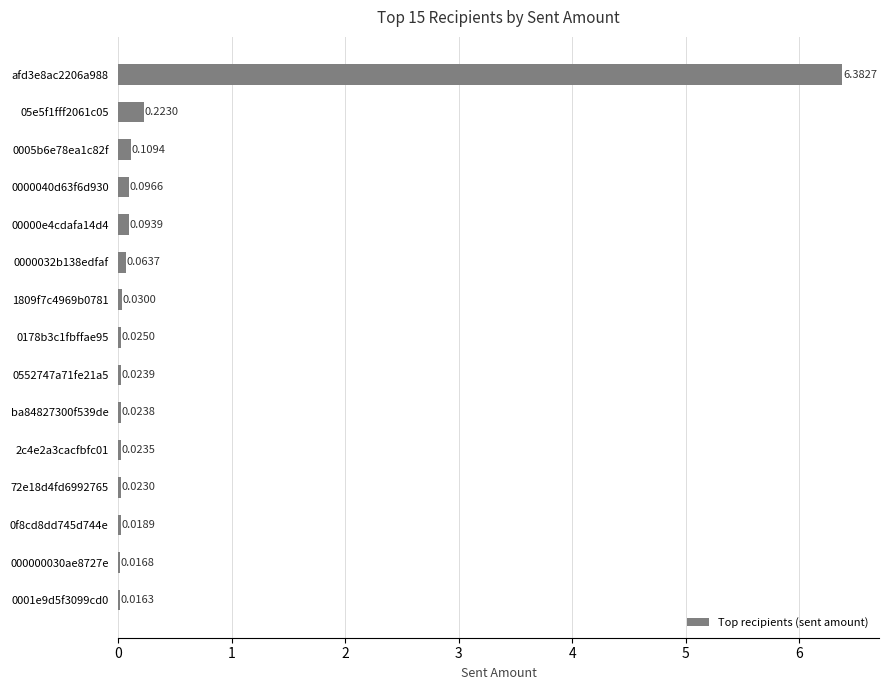

Which has a higher value, 2c4e2a3cacfbfc01 or afd3e8ac2206a988?

afd3e8ac2206a988